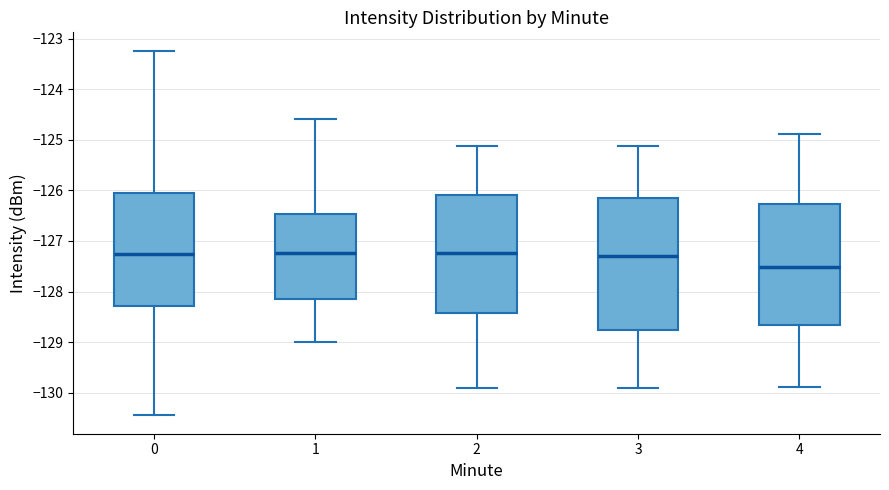

Reading left to right, transcribe this box plot: for each box, give where its median line is, the range the box spans, and where its two whiskers end, as read against the y-axis. The values are not printed on the chart, so give them approximately, as read against the axis.

0: median -127.3, box -128.3 to -126.1, whiskers -130.4 to -123.2
1: median -127.2, box -128.1 to -126.5, whiskers -129.0 to -124.6
2: median -127.2, box -128.4 to -126.1, whiskers -129.9 to -125.1
3: median -127.3, box -128.8 to -126.2, whiskers -129.9 to -125.1
4: median -127.5, box -128.7 to -126.3, whiskers -129.9 to -124.9